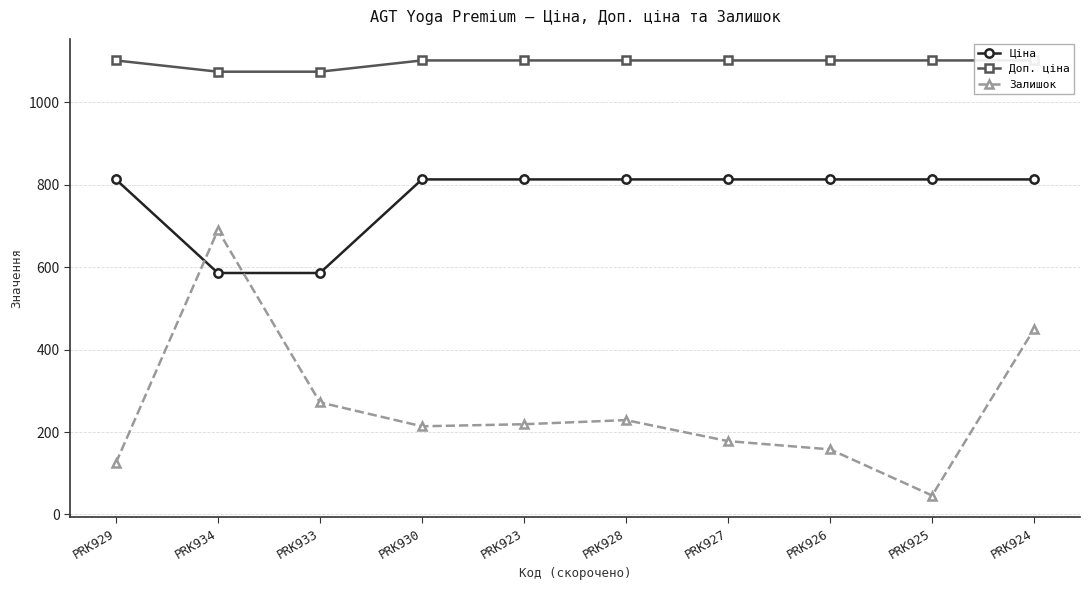

What is the maximum value shown in the chart?

1101.8